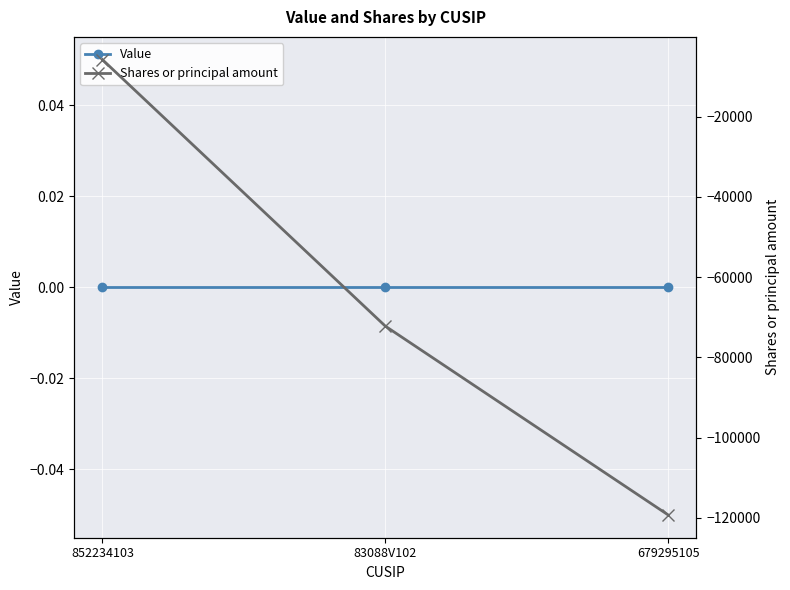

Reading left to right, extract all data points from this chart.

Value: 0	0	0
Shares or principal amount: -5816	-72212	-119267